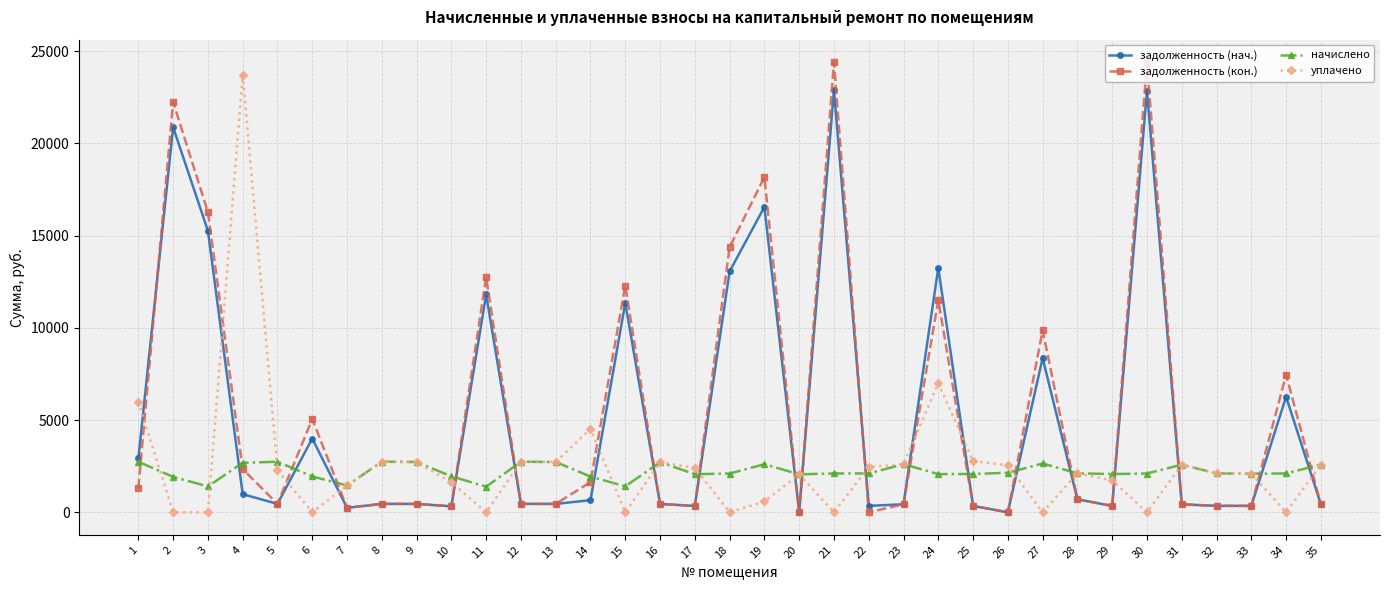

At which category does задолженность (нач.) reach its first local peak?

2